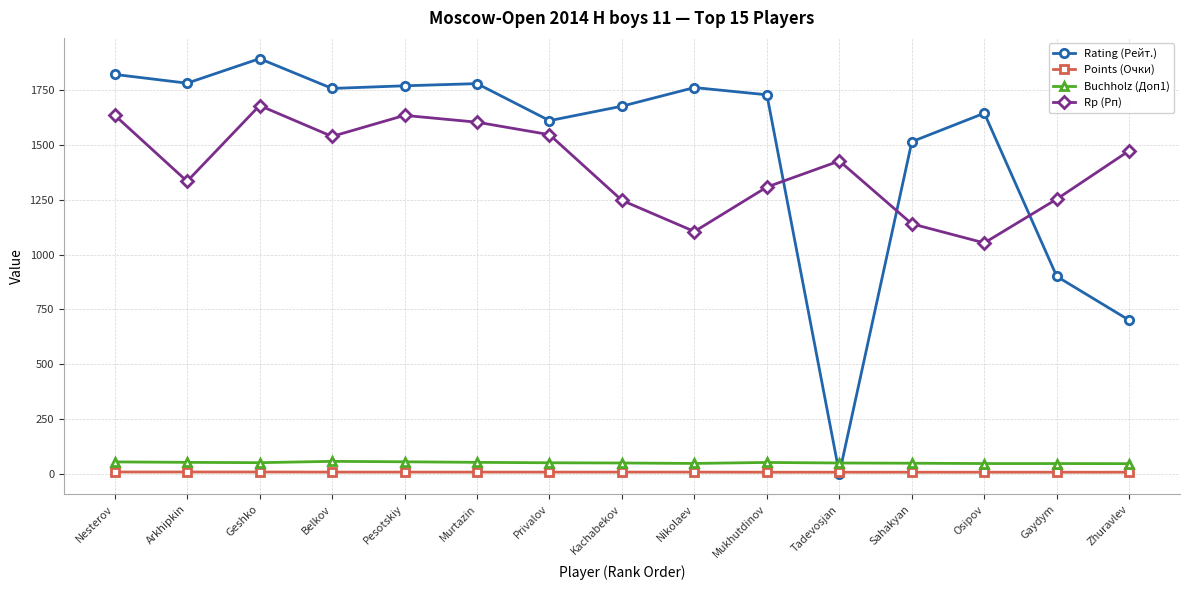

Which series has the largest total across all categories?

Rating (Рейт.)